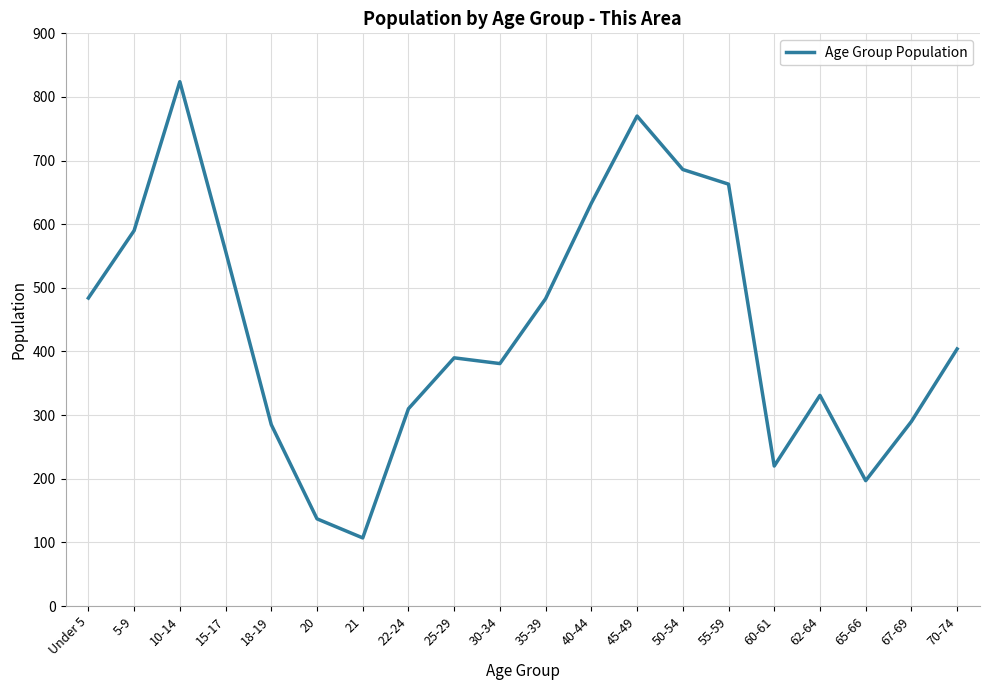

What is the smallest value displayed?

107